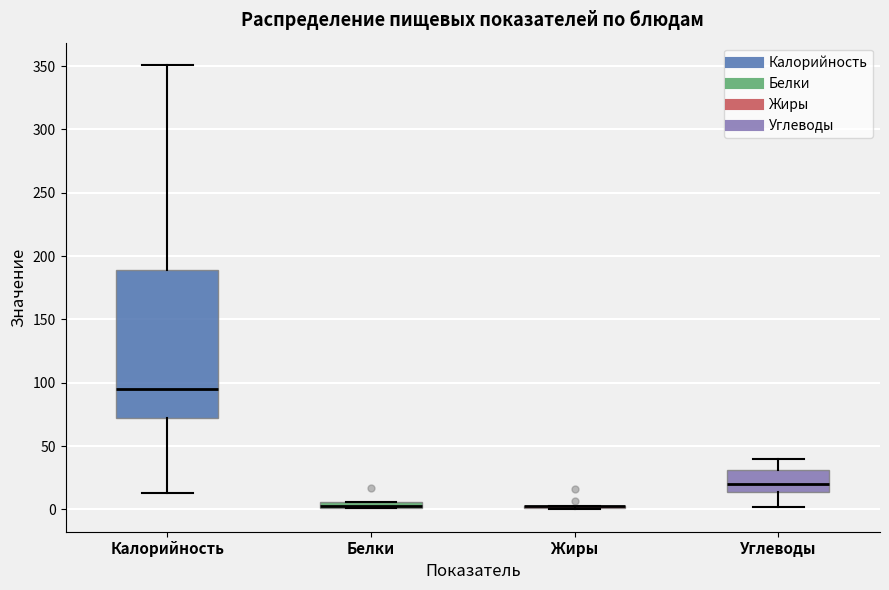

Which box is the tallest, from its lower edge to its upper edge?

Калорийность